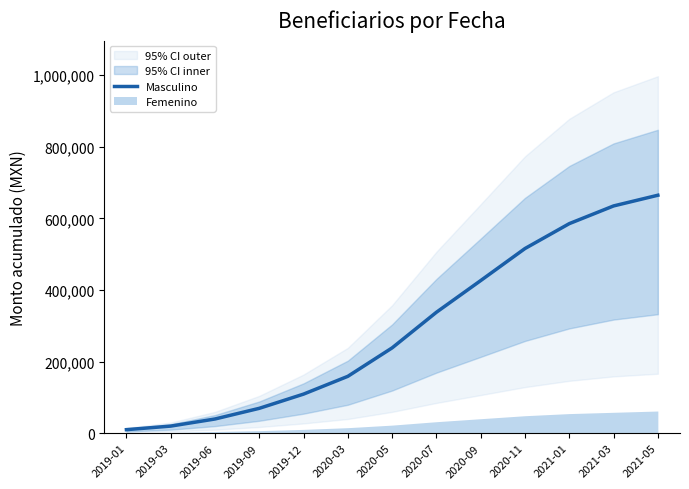

Between 2020-03 and 2021-01, which is larger?

2021-01